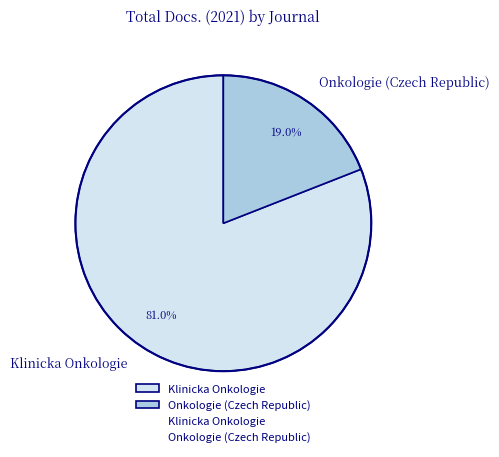

How many segments does this pie chart have?

2